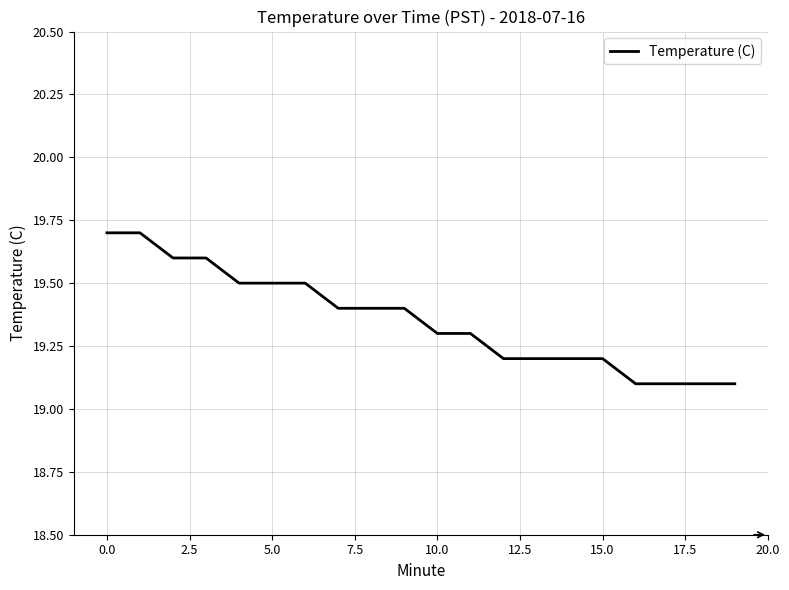

Reading left to right, transcribe all the data shown in this chart.

19.7	19.7	19.6	19.6	19.5	19.5	19.5	19.4	19.4	19.4	19.3	19.3	19.2	19.2	19.2	19.2	19.1	19.1	19.1	19.1